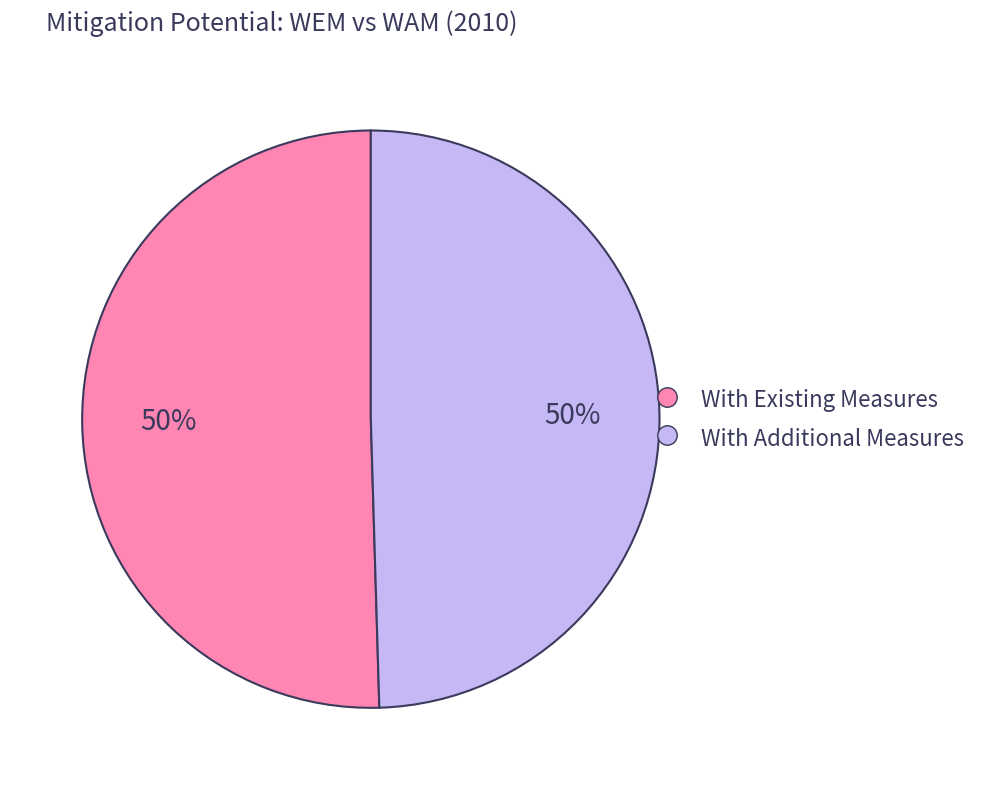

Do With Existing Measures and With Additional Measures together represent more than half of the pie?

Yes